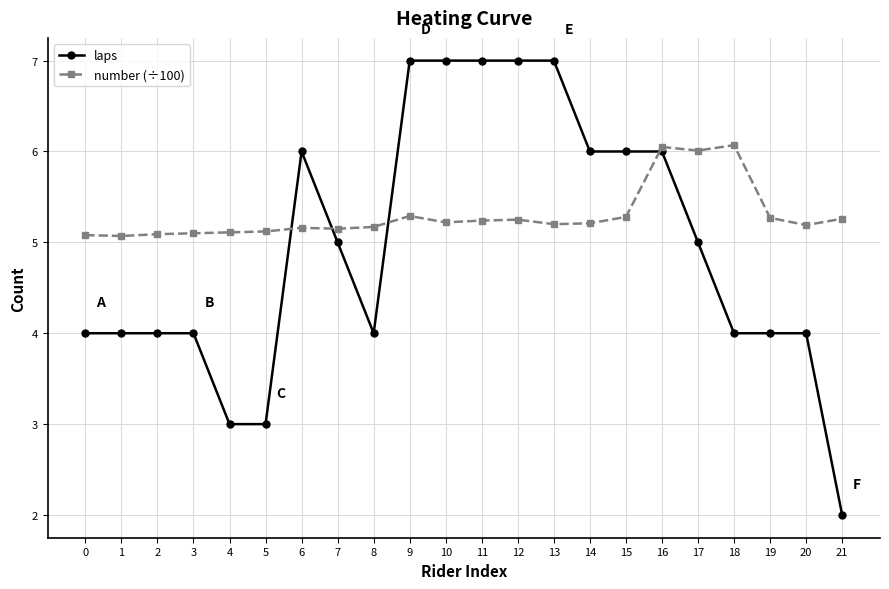

Is it true that laps equals 7.0 at 9?

True